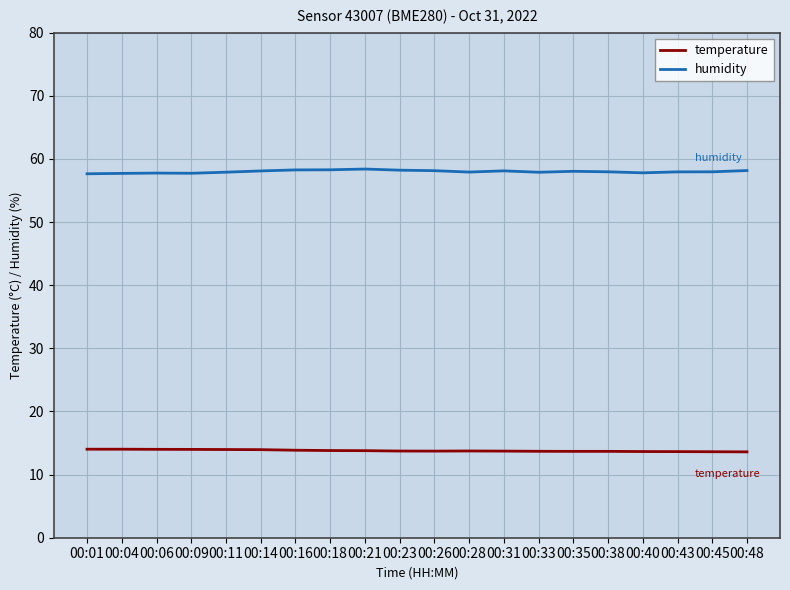

At how many categories does at least one series exceed 50?

20